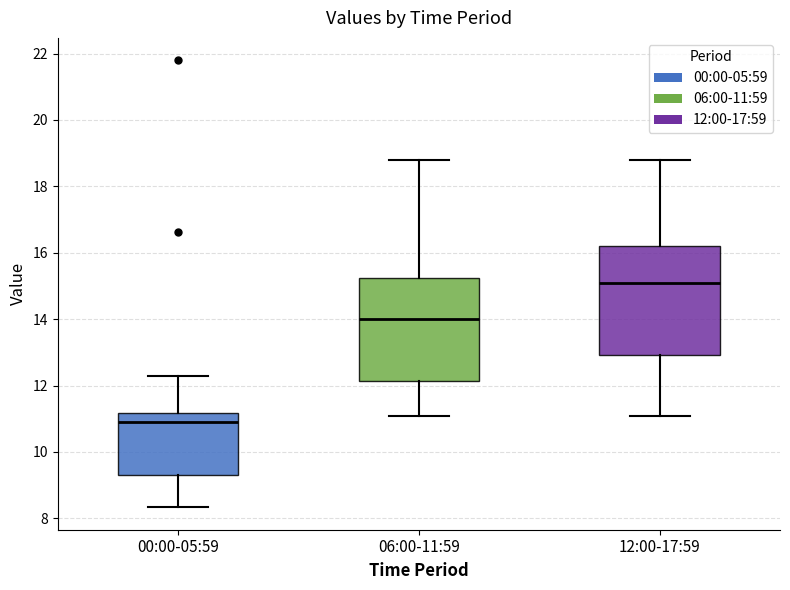

Which box's median line is the highest?

12:00-17:59